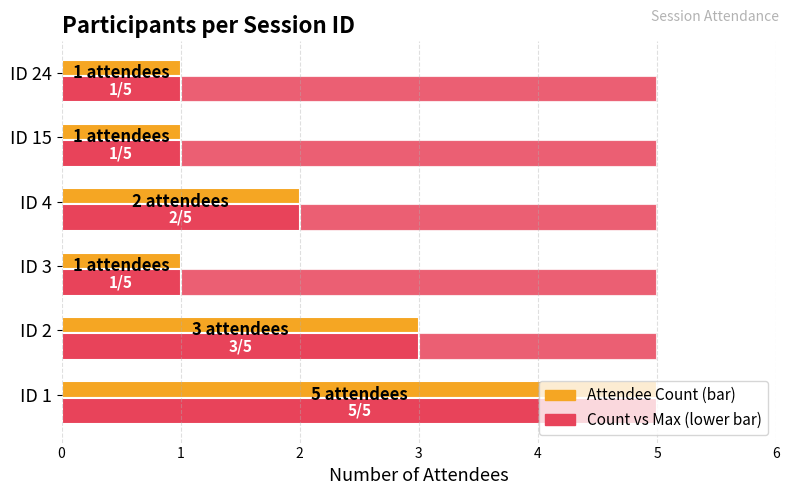

What is the greatest value displayed?

5.0